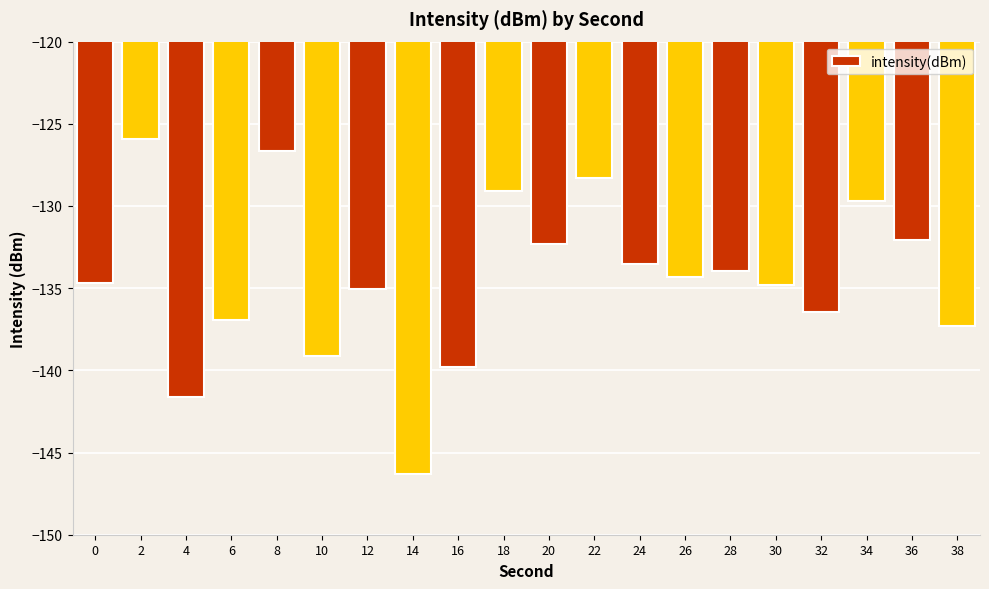

Is it true that the value at 28 is -68.5?

False